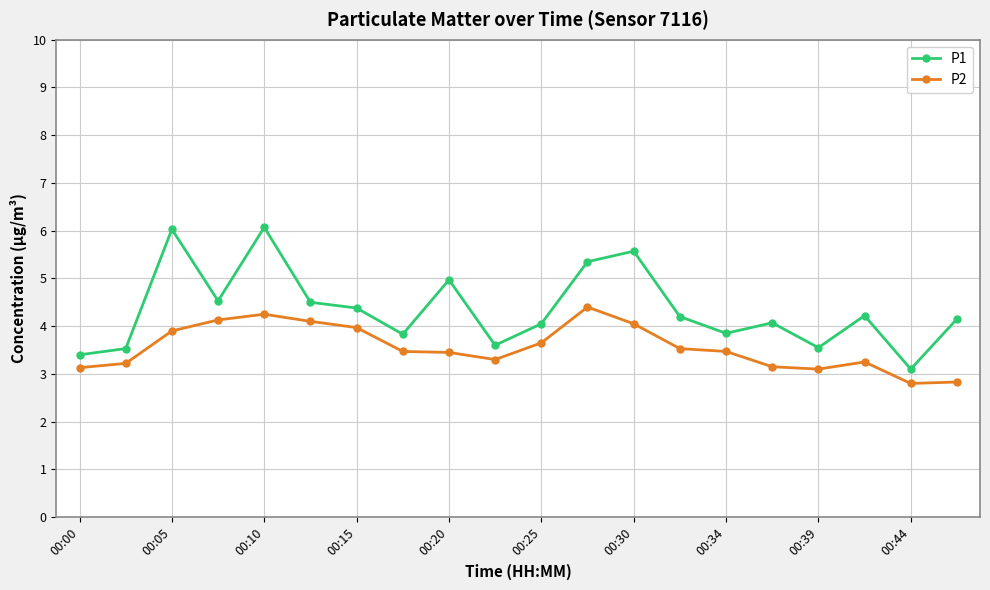

What is the value of the P2 point at the 17th from the left?

3.1